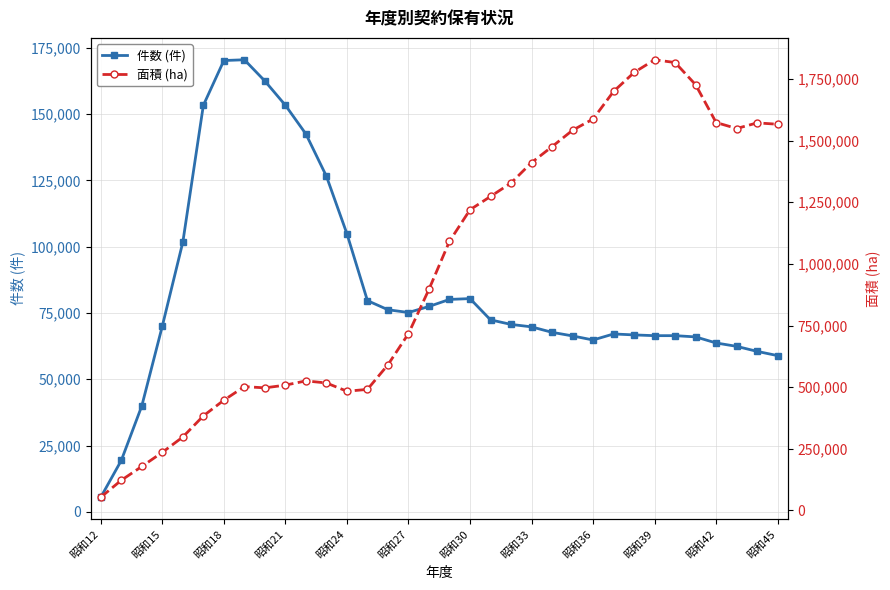

At how many categories does at least one series exceed 438498?

28